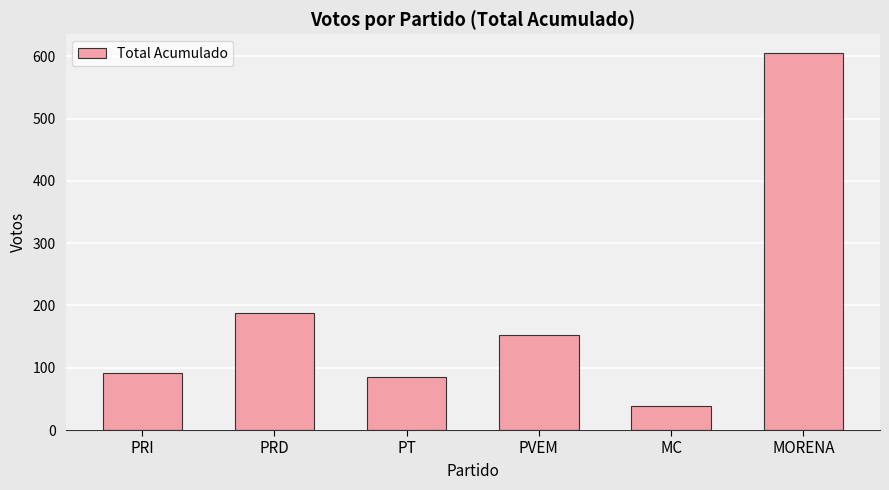

Rank the categories by value from highest to lowest.

MORENA, PRD, PVEM, PRI, PT, MC